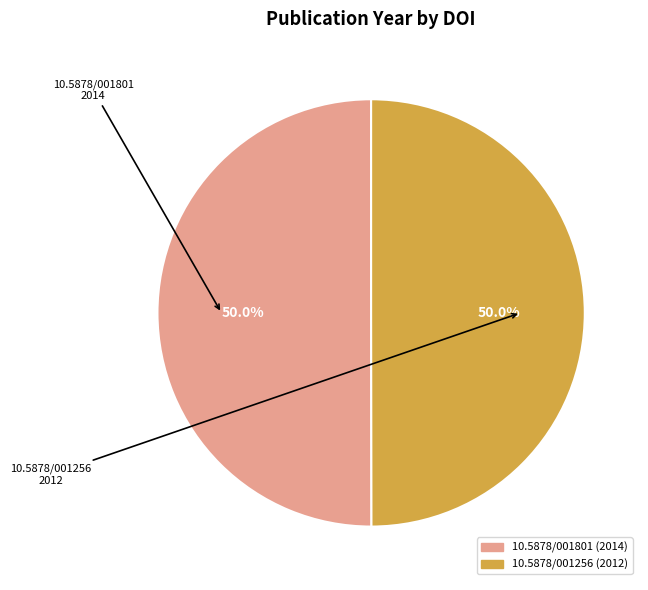

Approximately how many times larger is the value at 10.5878/001801 compared to 10.5878/001256?

1.0